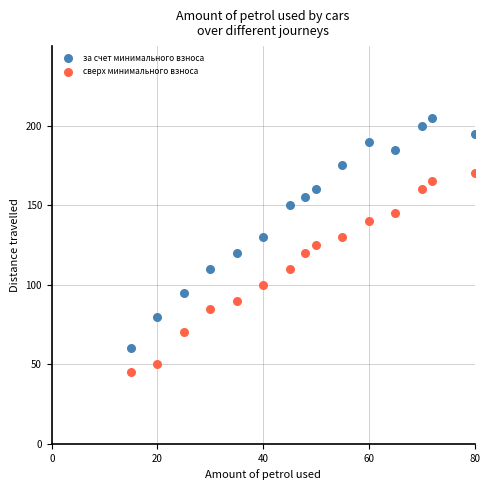

Which series reaches the minimum Y coordinate?

сверх минимального взноса